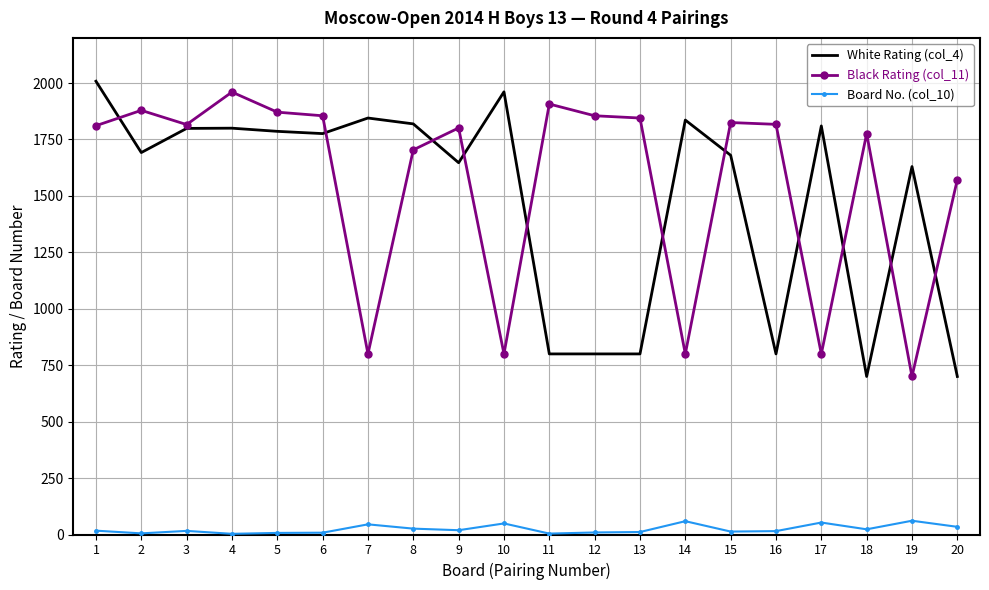

What is the maximum value shown in the chart?

2008